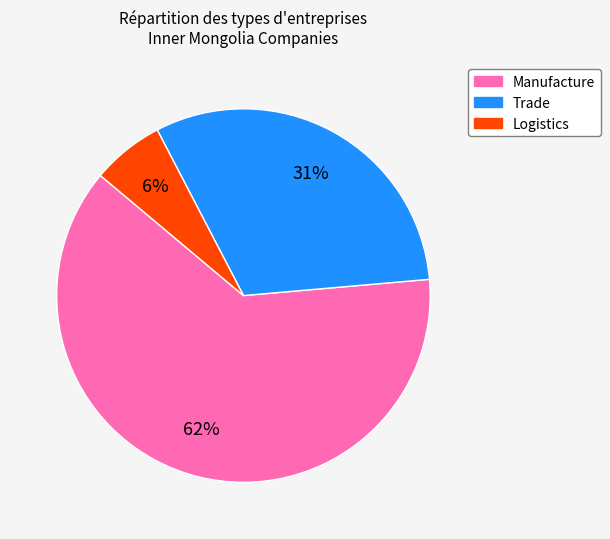

Which has a higher value, Manufacture or Logistics?

Manufacture